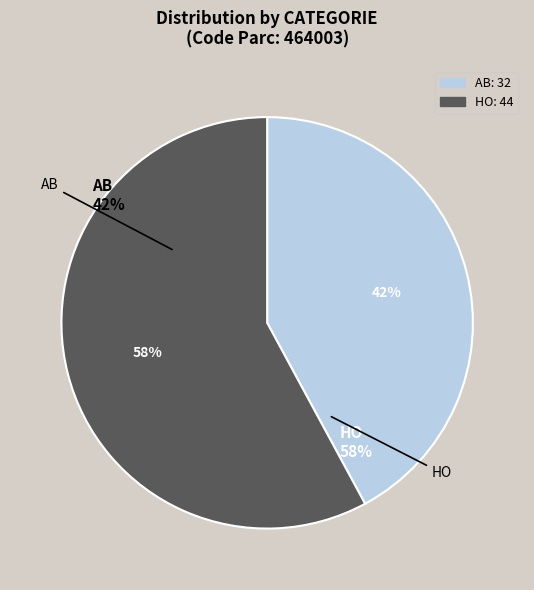

How many slices are in this pie chart?

2